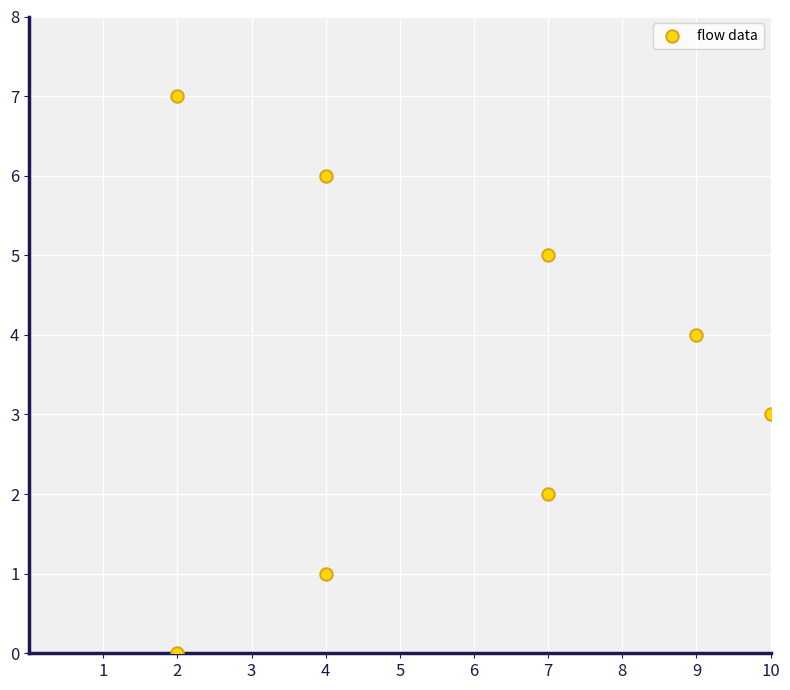

What is the average Y value?

4